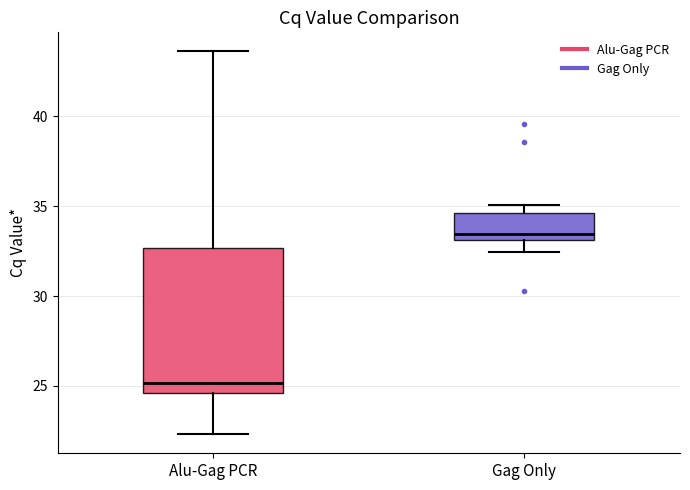

Reading left to right, transcribe this box plot: for each box, give where its median line is, the range the box spans, and where its two whiskers end, as read against the y-axis. The values are not printed on the chart, so give them approximately, as read against the axis.

Alu-Gag PCR: median 25.0, box 24.5 to 32.5, whiskers 22.5 to 43.5
Gag Only: median 33.5, box 33.0 to 34.5, whiskers 32.5 to 35.0